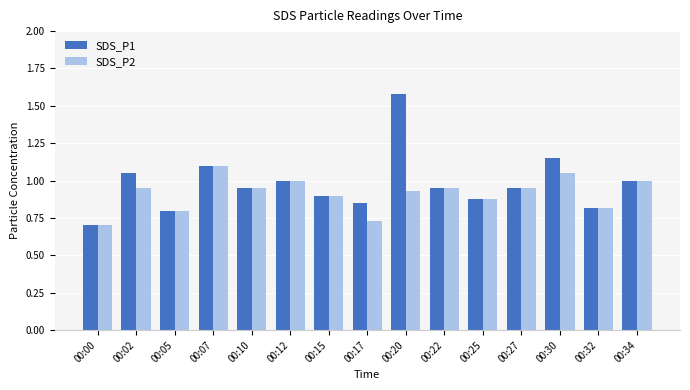

True or false: SDS_P1 has a value of 2.0 at 00:30.

False